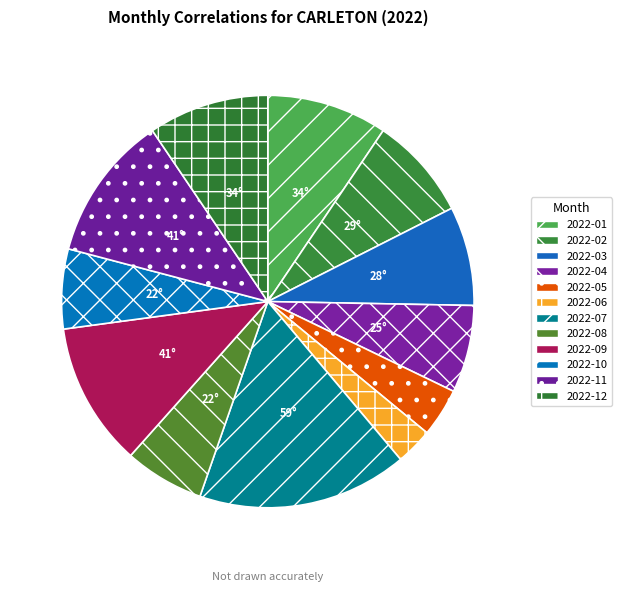

What is the total percentage of 2022-08 and 2022-07?

22.7%